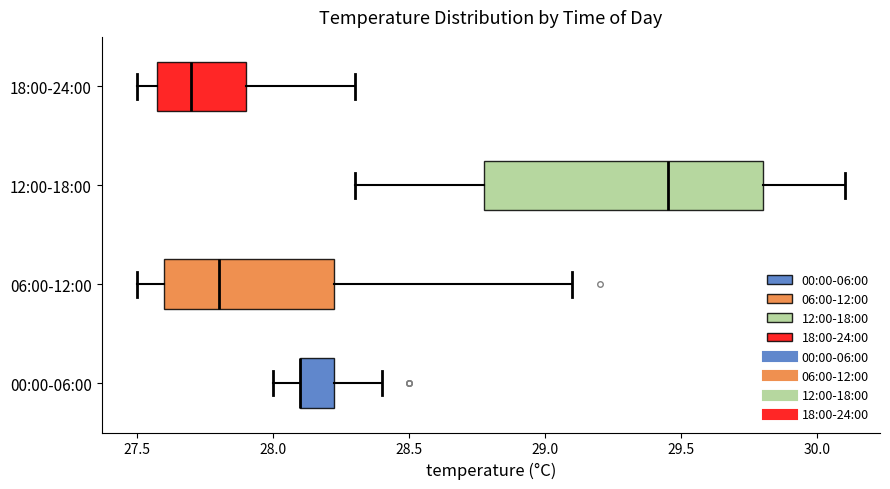

Where is the right edge of the box for 06:00-12:00 on the x-axis? The values are not printed on the chart, so give them approximately, as read against the axis.

28.25